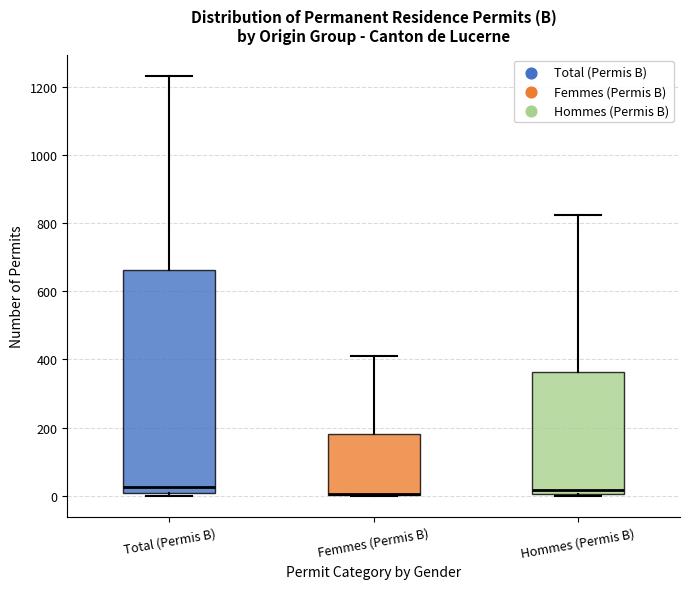

Which box is the tallest, from its lower edge to its upper edge?

Total (Permis B)